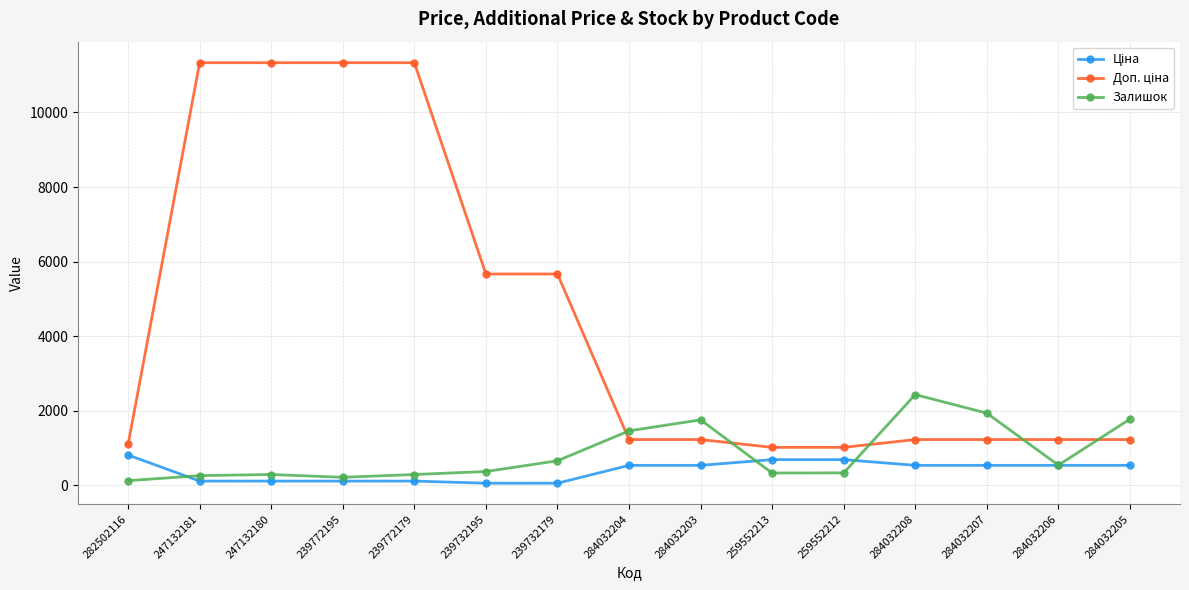

Is it true that Залишок equals 1936.0 at 284032207?

True